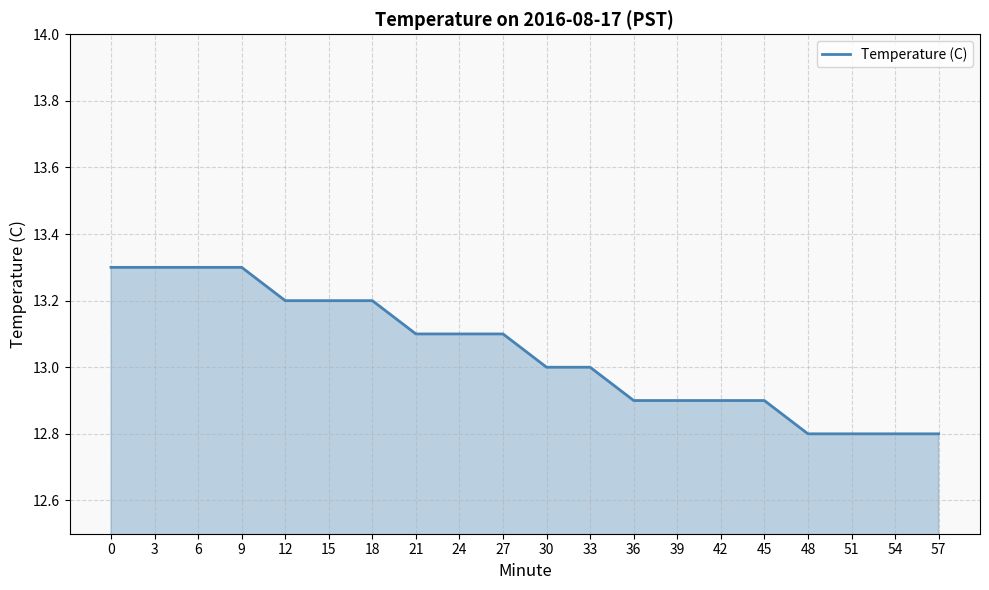

Which has a higher value, 9 or 39?

9